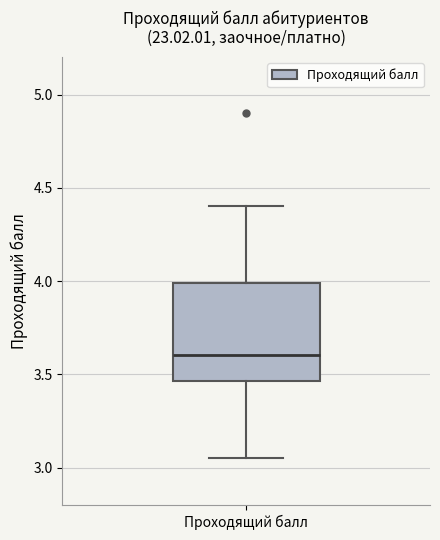

Where does the upper whisker of the box for Проходящий балл end on the y-axis? The values are not printed on the chart, so give them approximately, as read against the axis.

4.40